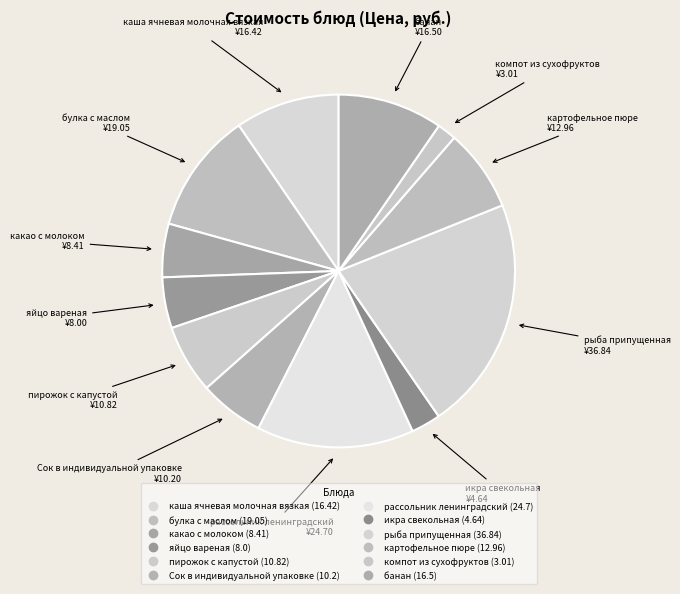

Is there a majority slice in this chart?

No